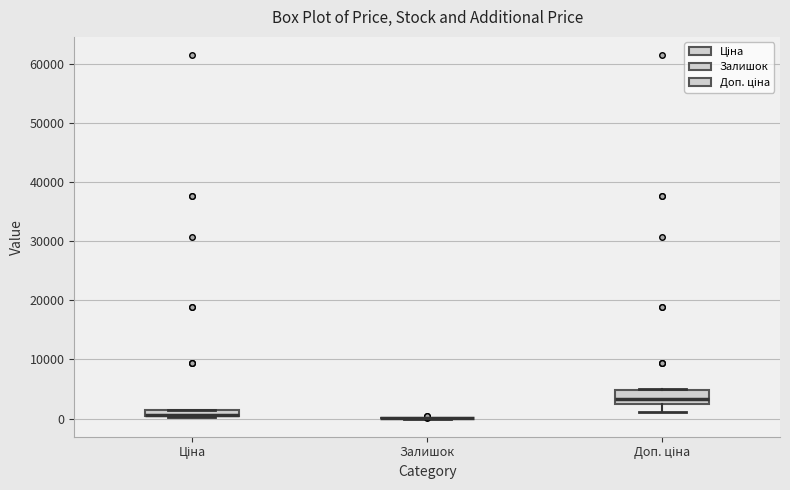

Where is the upper edge of the box for Ціна on the y-axis? The values are not printed on the chart, so give them approximately, as read against the axis.

1000